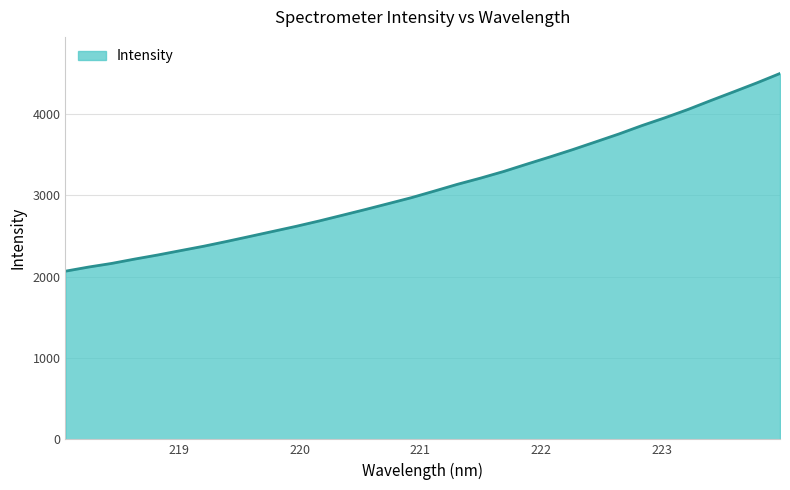

What is the difference between the maximum and minimum values?

2430.4